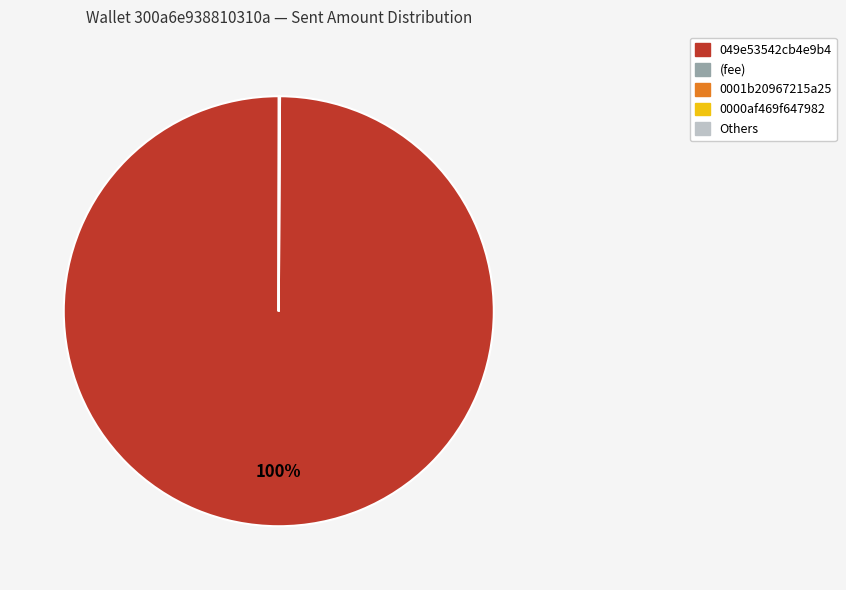

To the nearest percent, what is the difference between the largest and smallest slice percentages?

100%